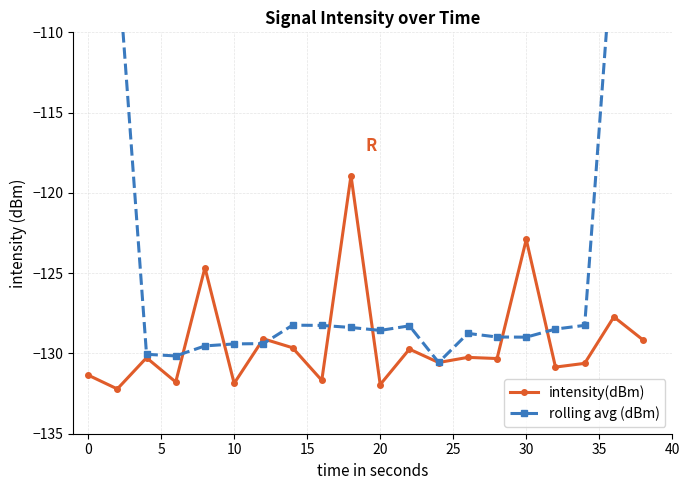

What is the maximum value shown in the chart?

-77.5